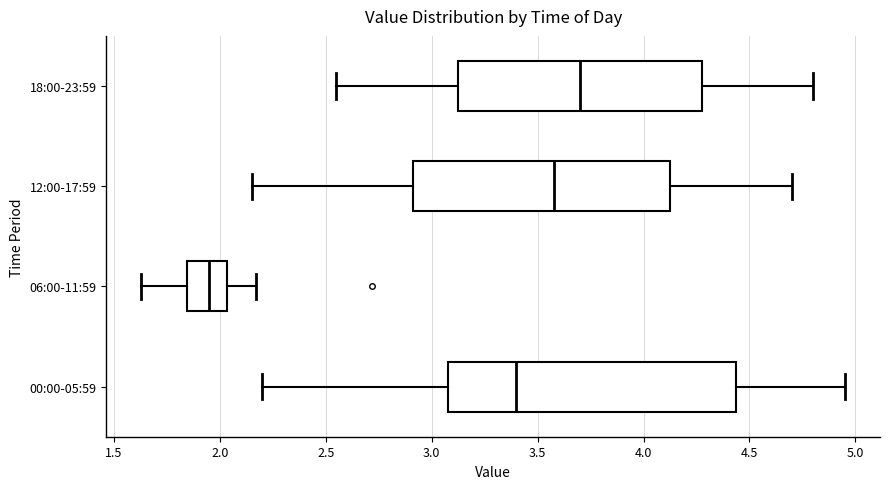

Reading bottom to top, transcribe this box plot: for each box, give where its median line is, the range the box spans, and where its two whiskers end, as read against the x-axis. The values are not printed on the chart, so give them approximately, as read against the axis.

00:00-05:59: median 3.40, box 3.10 to 4.45, whiskers 2.20 to 4.95
06:00-11:59: median 1.95, box 1.85 to 2.05, whiskers 1.65 to 2.15
12:00-17:59: median 3.60, box 2.90 to 4.15, whiskers 2.15 to 4.70
18:00-23:59: median 3.70, box 3.15 to 4.30, whiskers 2.55 to 4.80